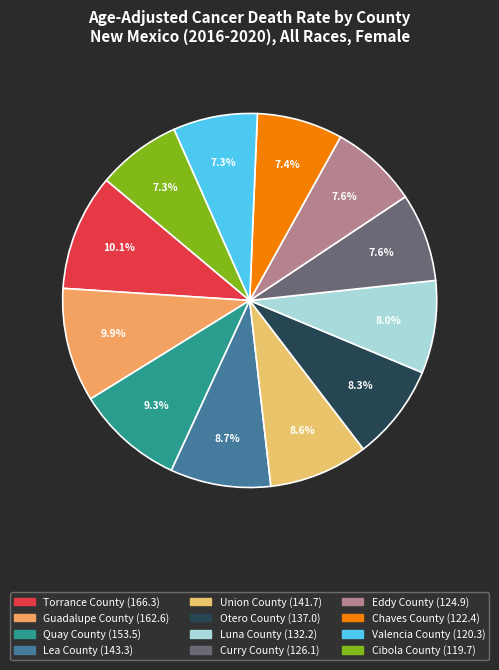

What is the change in value from Guadalupe County to Quay County?

-9.1